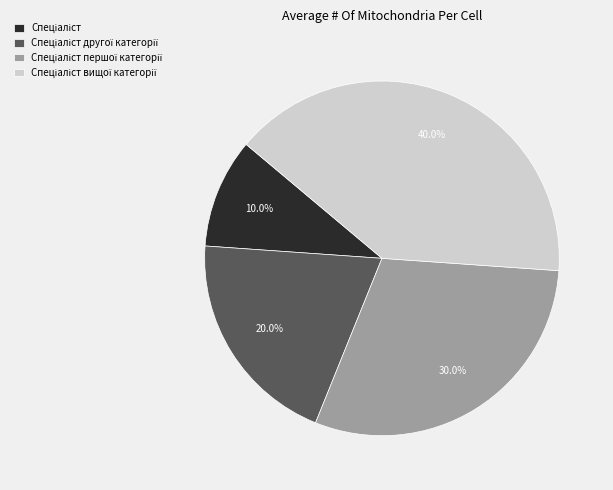

Is there a majority slice in this chart?

No